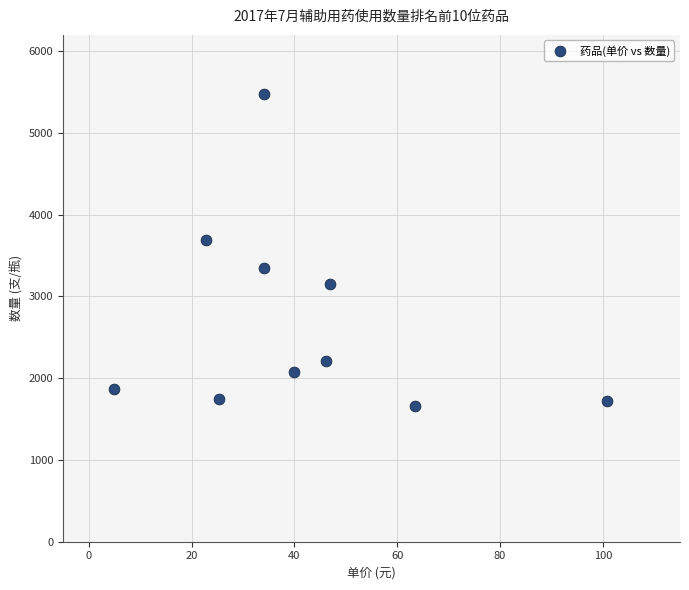

What is the range of Y values (max minus min)?

3817